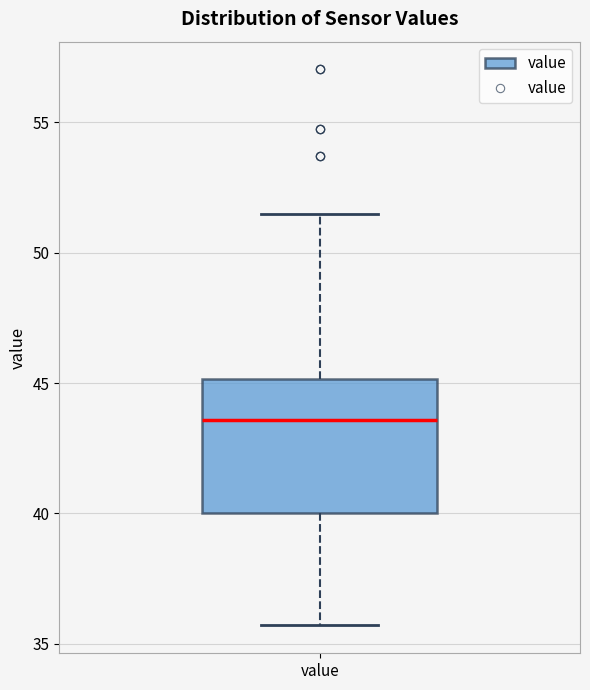

Transcribe this box plot: give where the median line is, the range the box spans, and where the two whiskers end, as read against the y-axis. The values are not printed on the chart, so give them approximately, as read against the axis.

median 43.5, box 40.0 to 45.0, whiskers 35.5 to 51.5